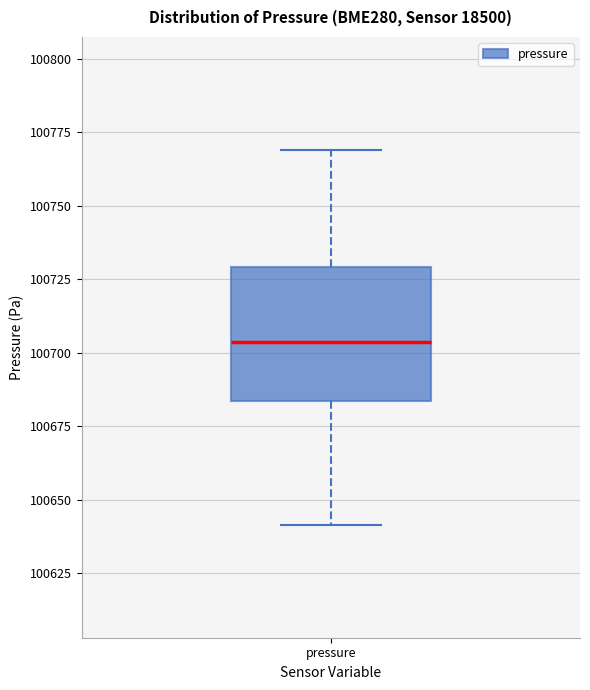

Read this box plot against the y-axis: the position of the median line, the range covered by the box, and the ends of both whiskers. The values are not printed on the chart, so give them approximately, as read against the axis.

median 100705, box 100685 to 100730, whiskers 100640 to 100770